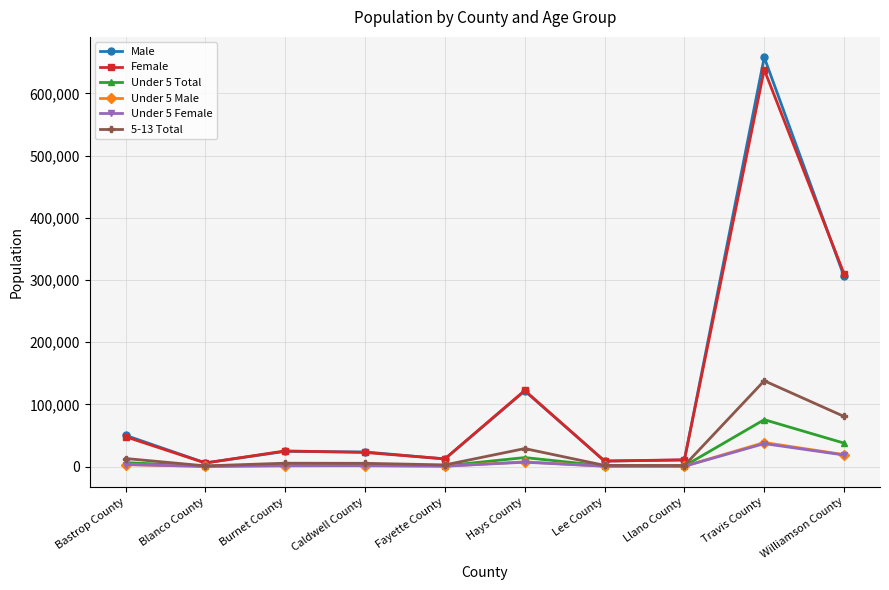

Which label corresponds to the largest value in the chart?

Travis County